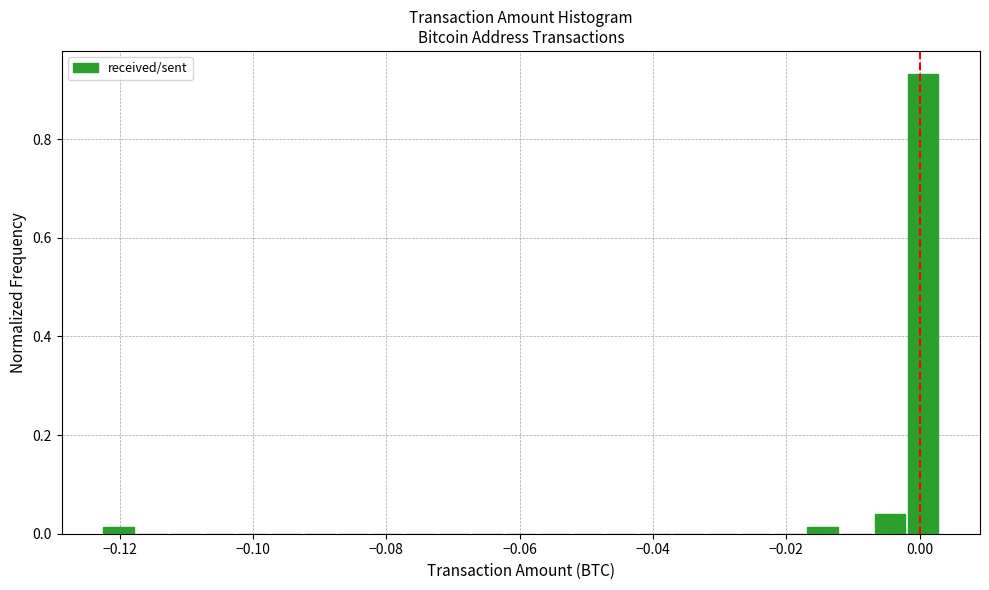

Read against the x-axis, roughly where is the centre of the tallest bar?

0.000